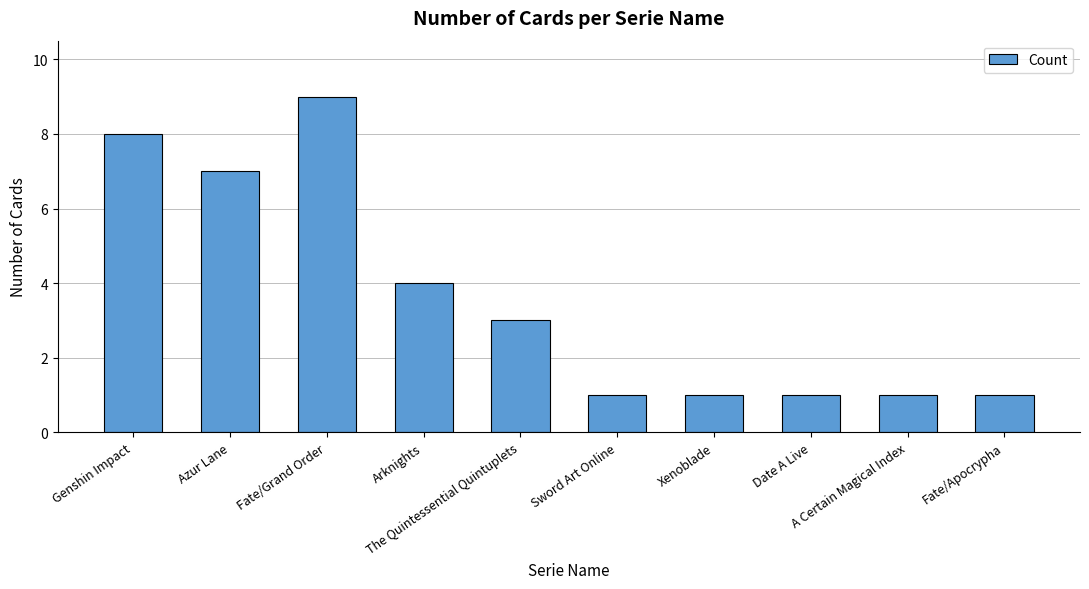

What is the minimum value shown in the chart?

1